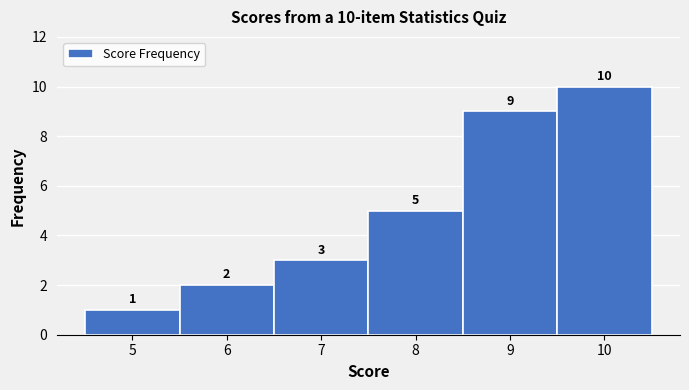

Over which range of the x-axis is the bar tallest?

9.5 to 10.5